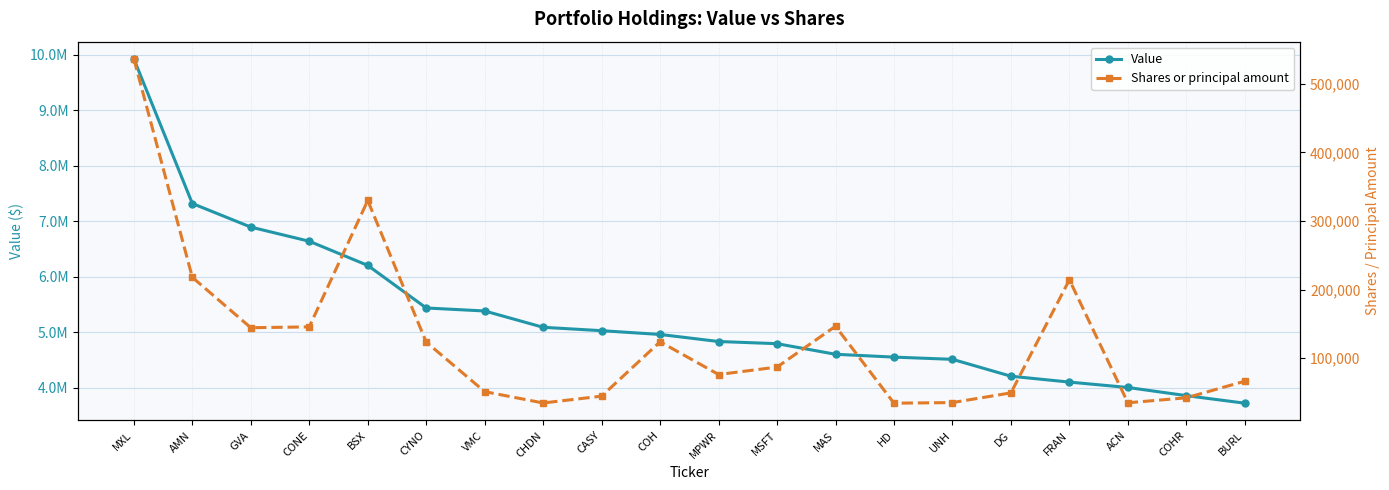

What is the value of the Value point at the 15th from the left?

4513000